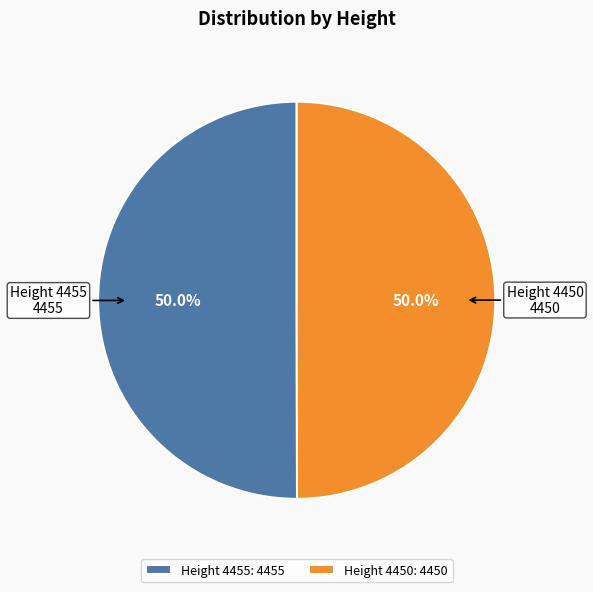

To the nearest percent, what portion does Height 4450 represent?

50%